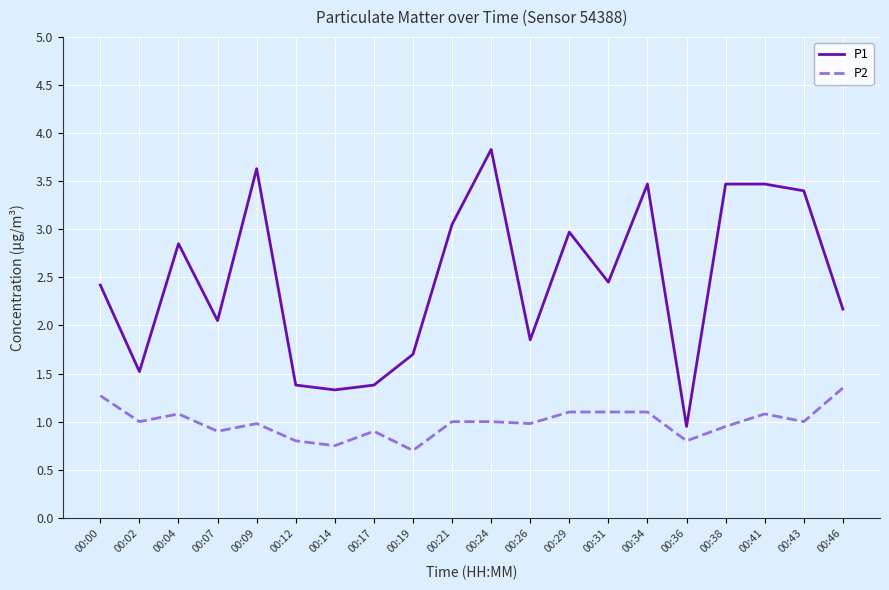

How many lines are shown in the chart?

2